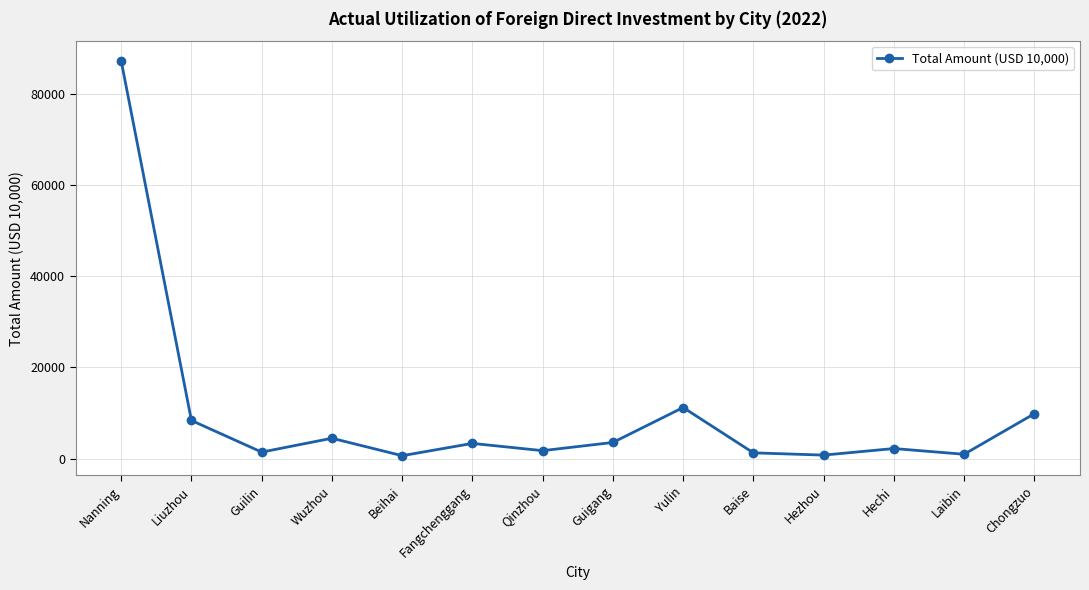

What is the smallest value displayed?

650